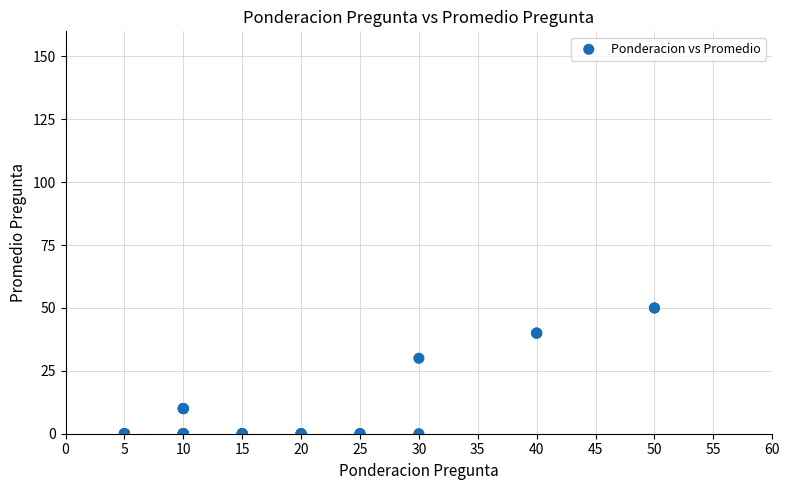

What Y value in the scatter plot is closest to 25?

30